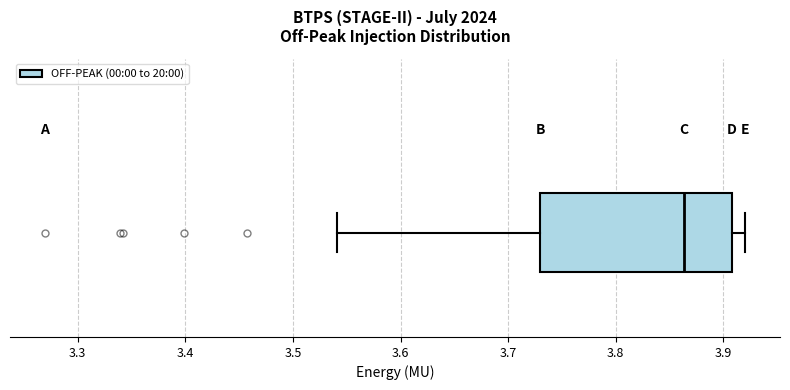

Transcribe this box plot: give where the median line is, the range the box spans, and where the two whiskers end, as read against the x-axis. The values are not printed on the chart, so give them approximately, as read against the axis.

median 3.86, box 3.73 to 3.91, whiskers 3.54 to 3.92